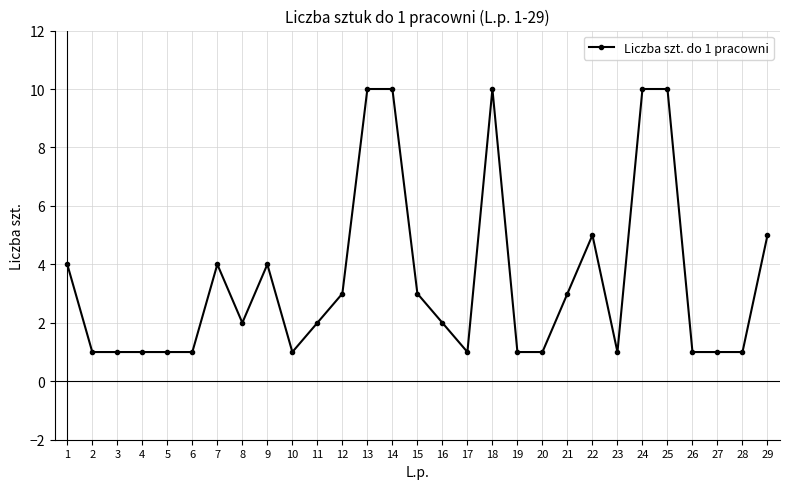

What is the sum of all values?

100